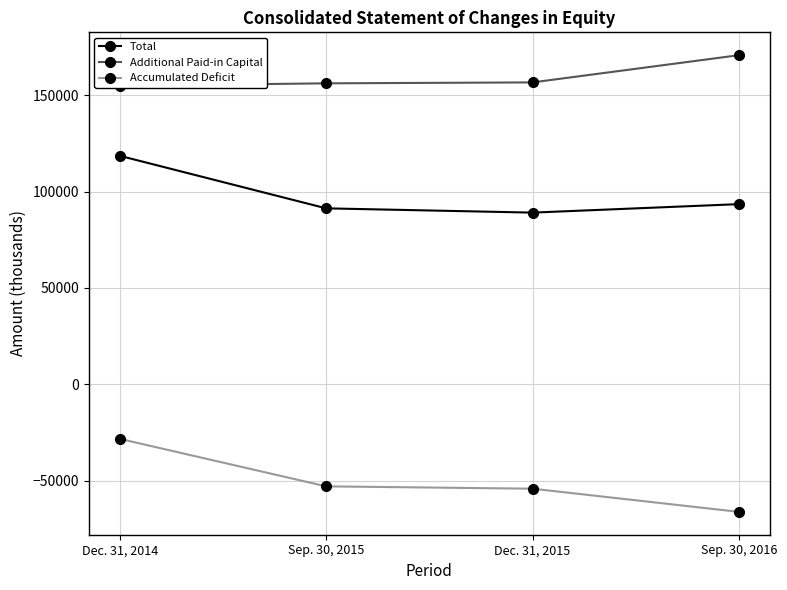

List the series in order of their peak value, highest first.

Additional Paid-in Capital, Total, Accumulated Deficit